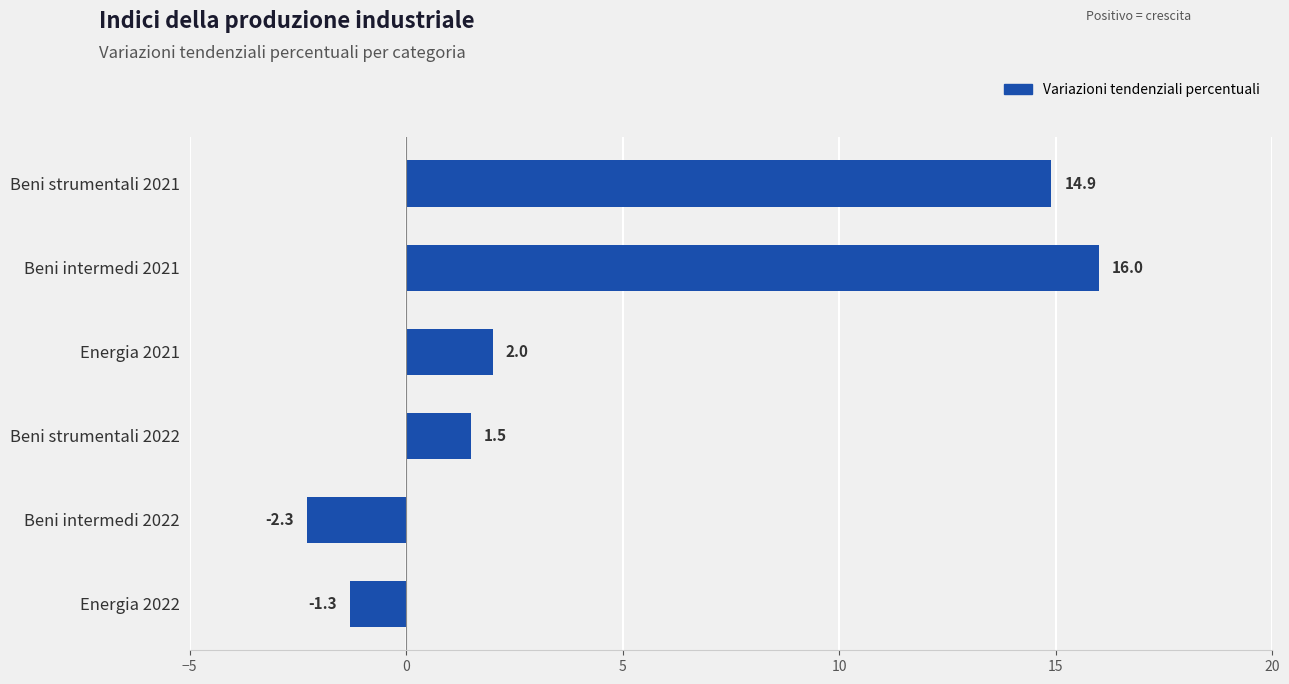

How many bars are there in total?

6